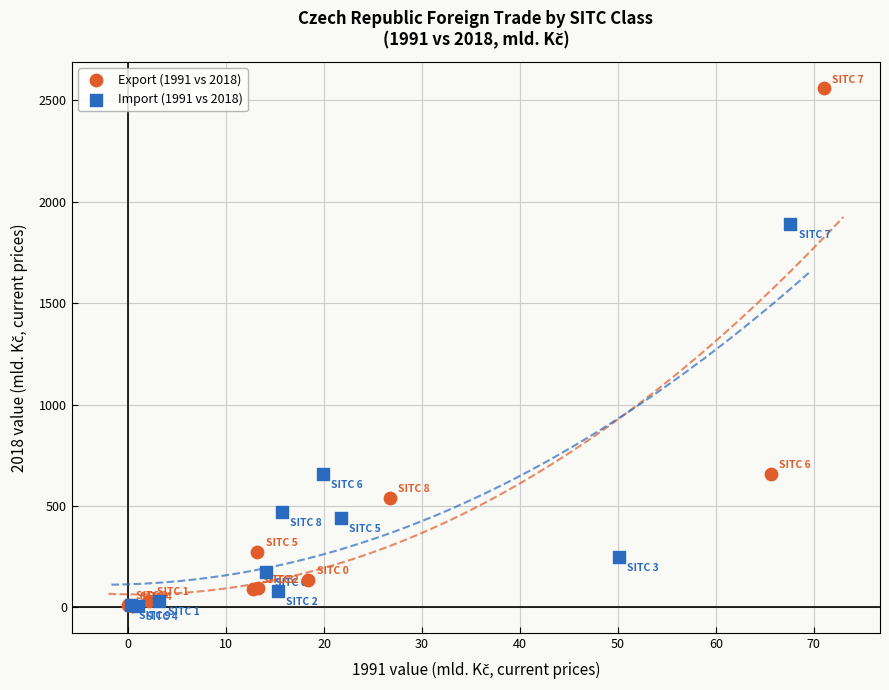

What are all the series names shown in the legend?

Export (1991 vs 2018), Import (1991 vs 2018)